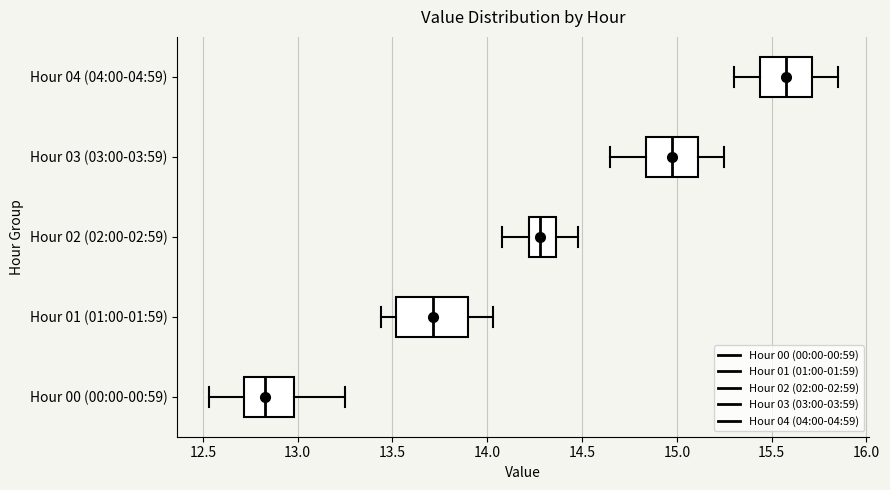

Reading bottom to top, read every box against the x-axis: the position of its median line, the range the box covers, and the ends of its whiskers. The values are not printed on the chart, so give them approximately, as read against the axis.

Hour 00 (00:00-00:59): median 12.85, box 12.70 to 13.00, whiskers 12.55 to 13.25
Hour 01 (01:00-01:59): median 13.70, box 13.50 to 13.90, whiskers 13.45 to 14.05
Hour 02 (02:00-02:59): median 14.30, box 14.20 to 14.35, whiskers 14.10 to 14.50
Hour 03 (03:00-03:59): median 15.00, box 14.85 to 15.10, whiskers 14.65 to 15.25
Hour 04 (04:00-04:59): median 15.60, box 15.45 to 15.70, whiskers 15.30 to 15.85